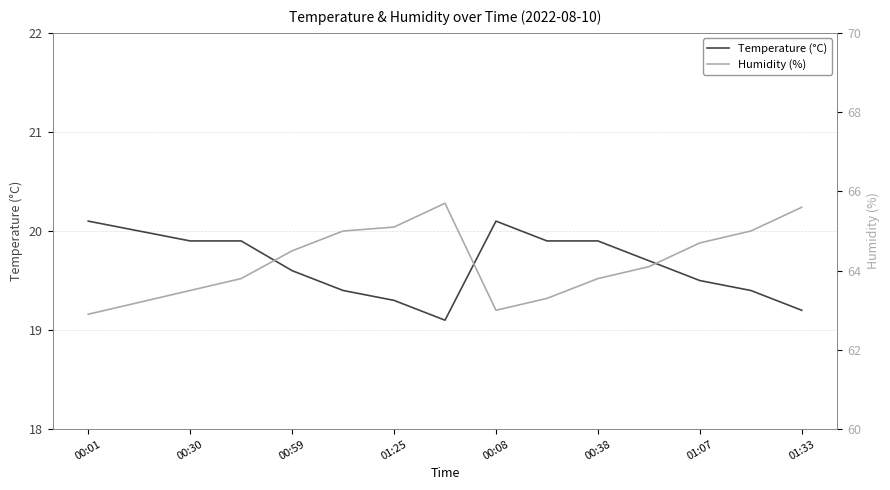

The value of Temperature (°C) at 00:59 is 19.6. True or false?

True